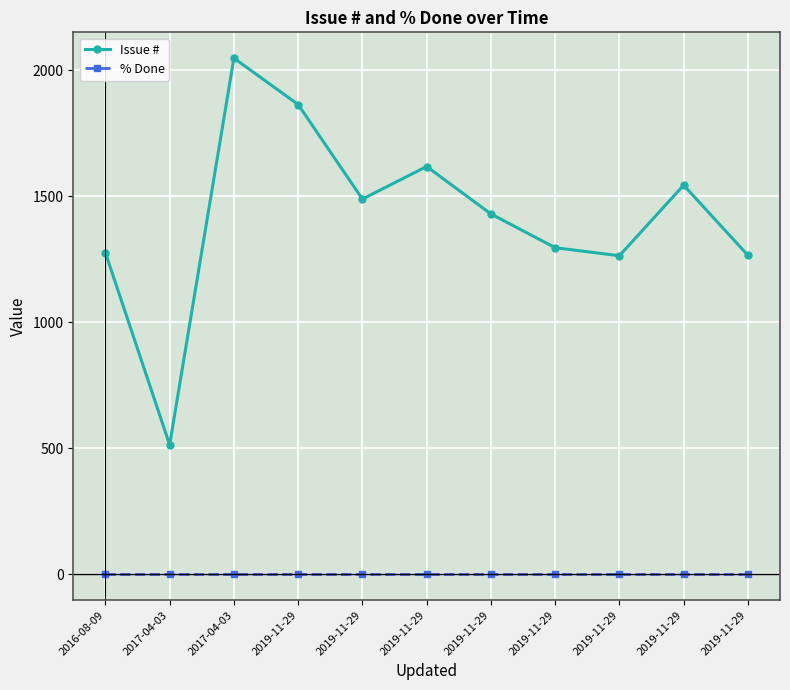

How many data points does each series have?

11